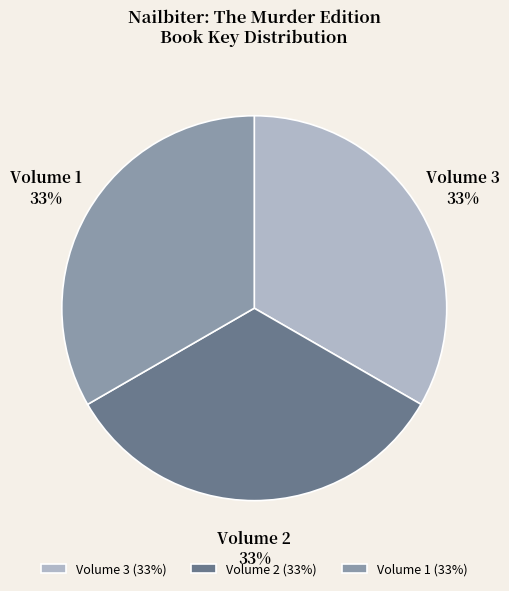

Does Volume 2 (33%) account for over 50% of the chart?

No